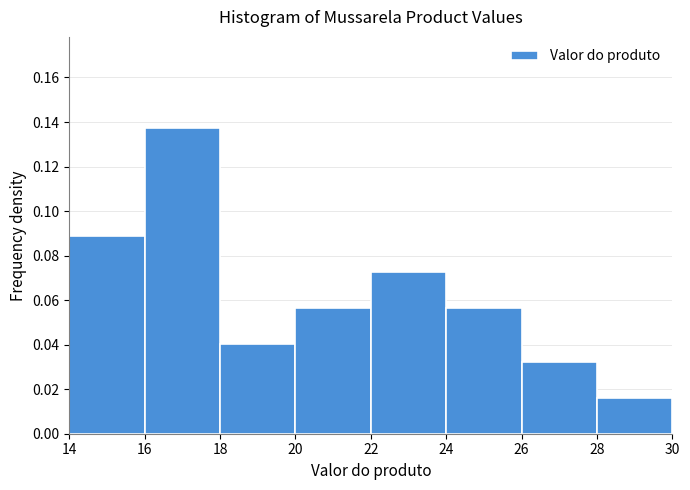

Reading left to right, list every bar in this chart as the range it spans on the x-axis followed by its height. The values are not printed on the chart, so give them approximately, as read against the axis.

14 to 16: 0.088
16 to 18: 0.138
18 to 20: 0.040
20 to 22: 0.056
22 to 24: 0.072
24 to 26: 0.056
26 to 28: 0.032
28 to 30: 0.016